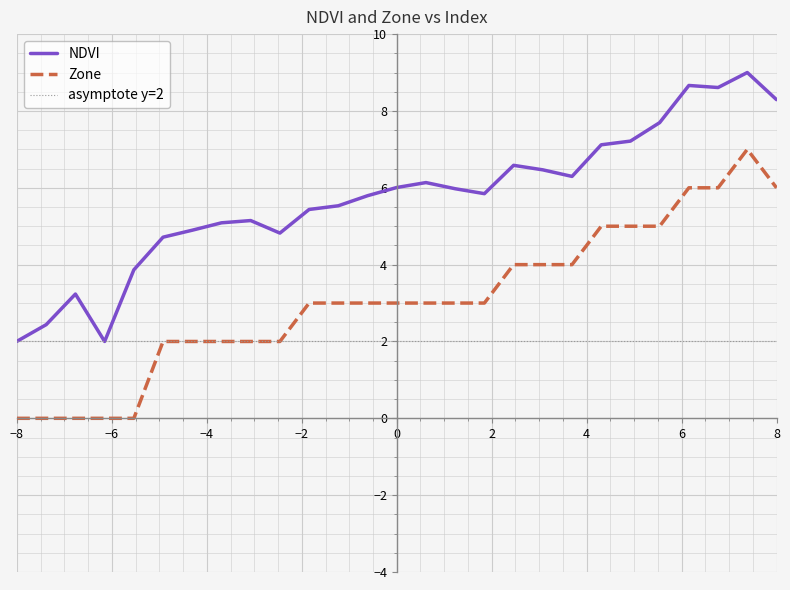

Reading left to right, extract all data points from this chart.

NDVI_mean: 2.0	2.4	3.2	2.0	3.9	4.7	4.9	5.1	5.1	4.8	5.4	5.5	5.8	6.0	6.1	6.0	5.8	6.6	6.5	6.3	7.1	7.2	7.7	8.7	8.6	9.0	8.3
Zone_mean: 0.0	0.0	0.0	0.0	0.0	2.0	2.0	2.0	2.0	2.0	3.0	3.0	3.0	3.0	3.0	3.0	3.0	4.0	4.0	4.0	5.0	5.0	5.0	6.0	6.0	7.0	6.0